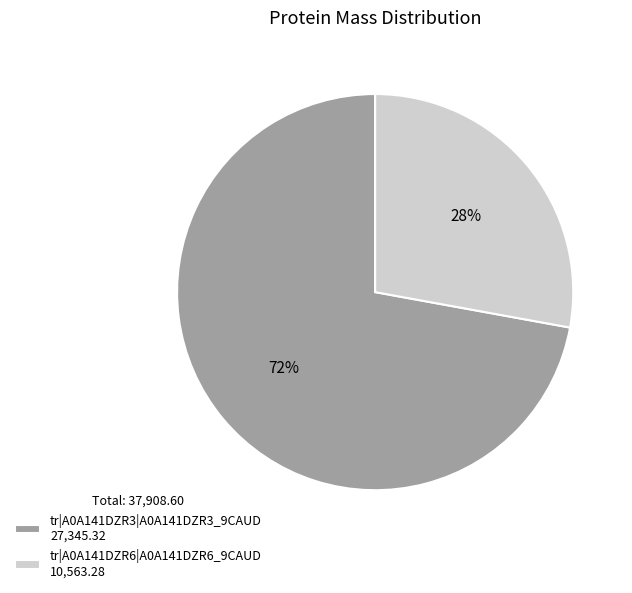

Does any single category account for the majority?

Yes